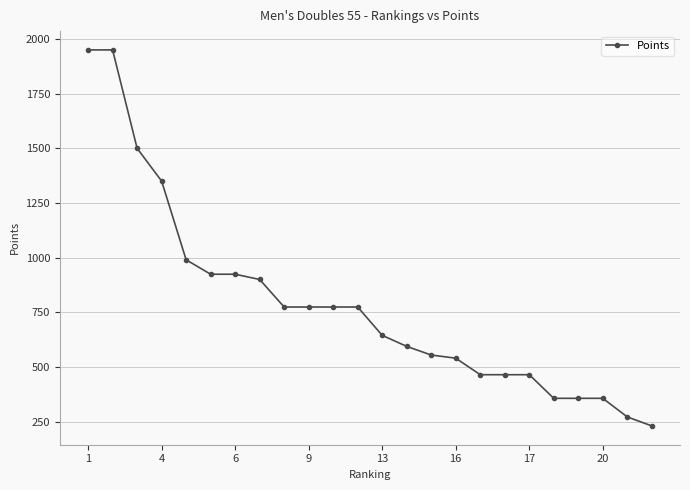

What is the difference between the maximum and minimum values?

1719.8